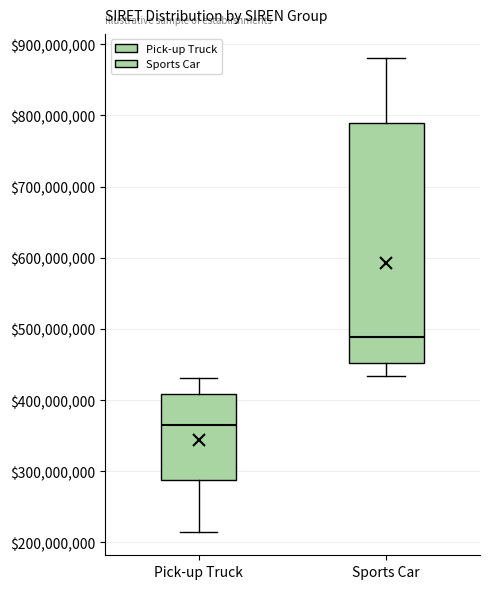

Reading left to right, transcribe this box plot: for each box, give where its median line is, the range the box spans, and where its two whiskers end, as read against the y-axis. The values are not printed on the chart, so give them approximately, as read against the axis.

Pick-up Truck: median 370000000, box 290000000 to 410000000, whiskers 220000000 to 430000000
Sports Car: median 490000000, box 450000000 to 790000000, whiskers 430000000 to 880000000